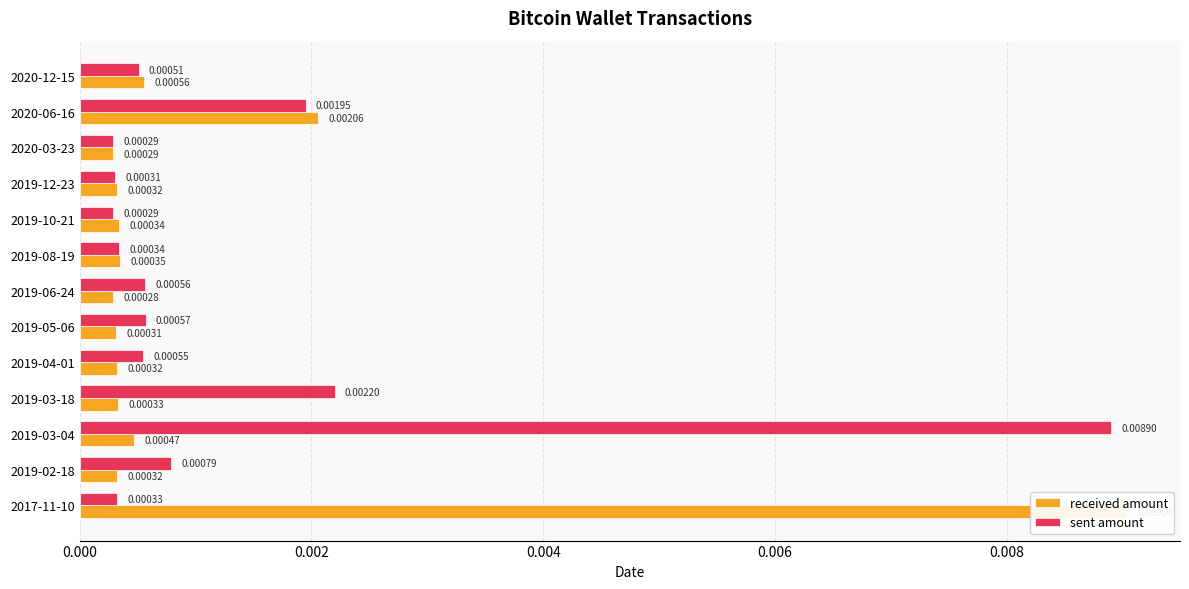

How many groups of bars are there?

13